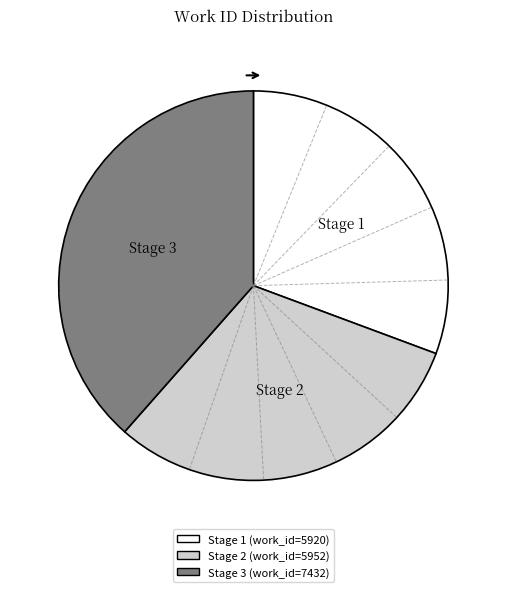

Is there any slice that represents more than half of the pie?

No